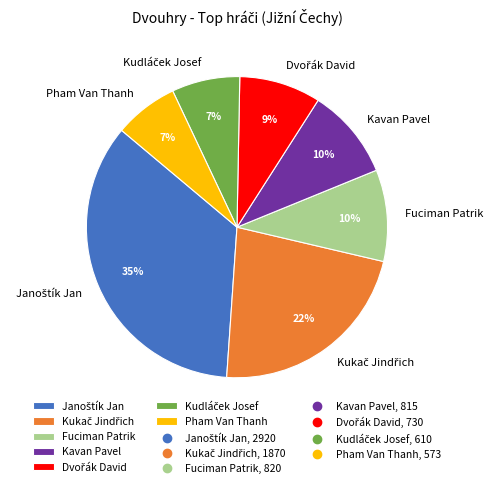

To the nearest percent, what is the average slice percentage?

14%